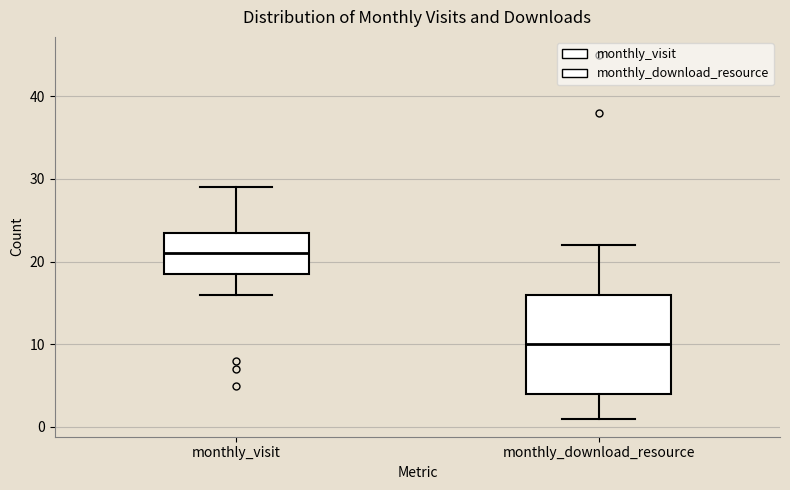

Reading left to right, read every box against the y-axis: the position of its median line, the range the box covers, and the ends of its whiskers. The values are not printed on the chart, so give them approximately, as read against the axis.

monthly_visit: median 21, box 19 to 24, whiskers 16 to 29
monthly_download_resource: median 10, box 4 to 16, whiskers 1 to 22